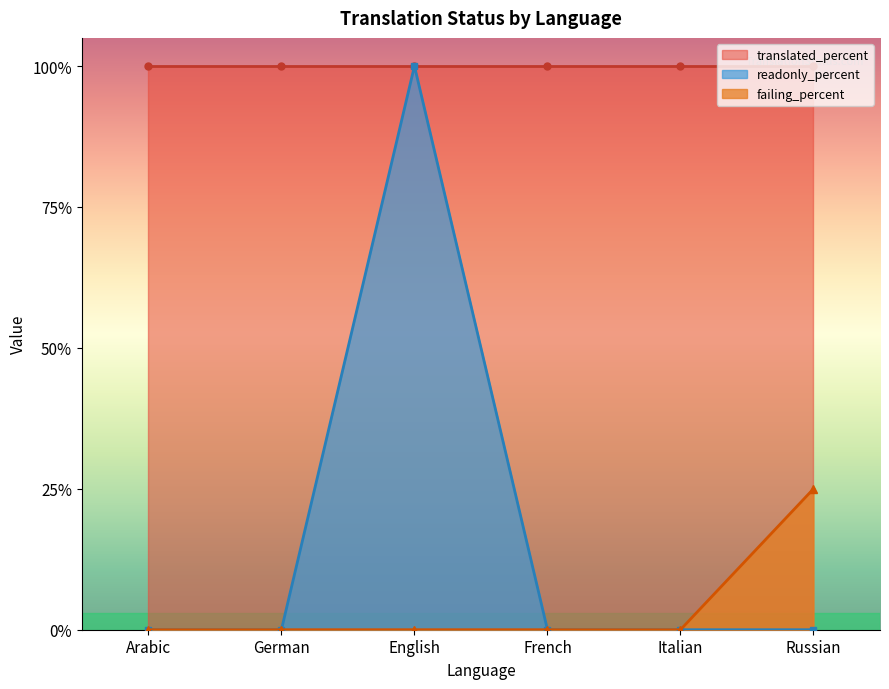

True or false: failing and failing_percent intersect in this chart.

False